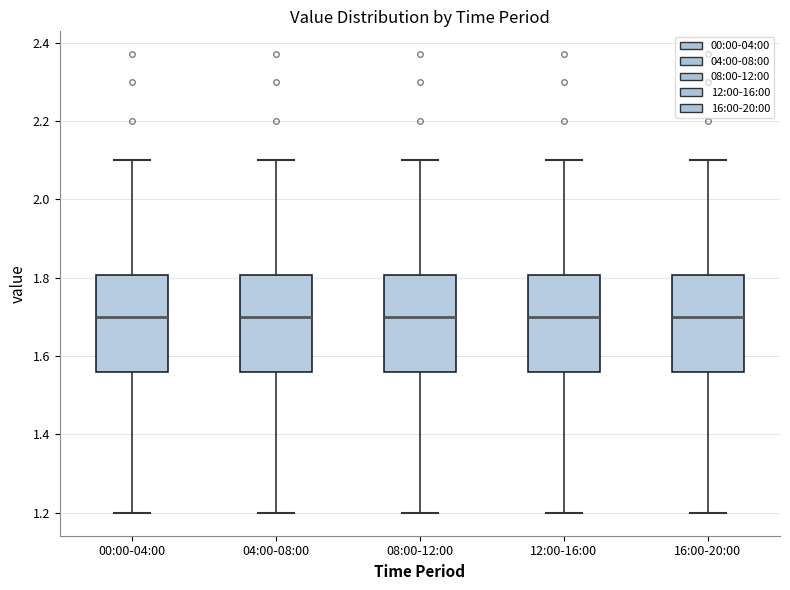

Reading left to right, transcribe this box plot: for each box, give where its median line is, the range the box spans, and where its two whiskers end, as read against the y-axis. The values are not printed on the chart, so give them approximately, as read against the axis.

00:00-04:00: median 1.70, box 1.56 to 1.80, whiskers 1.20 to 2.10
04:00-08:00: median 1.70, box 1.56 to 1.80, whiskers 1.20 to 2.10
08:00-12:00: median 1.70, box 1.56 to 1.80, whiskers 1.20 to 2.10
12:00-16:00: median 1.70, box 1.56 to 1.80, whiskers 1.20 to 2.10
16:00-20:00: median 1.70, box 1.56 to 1.80, whiskers 1.20 to 2.10